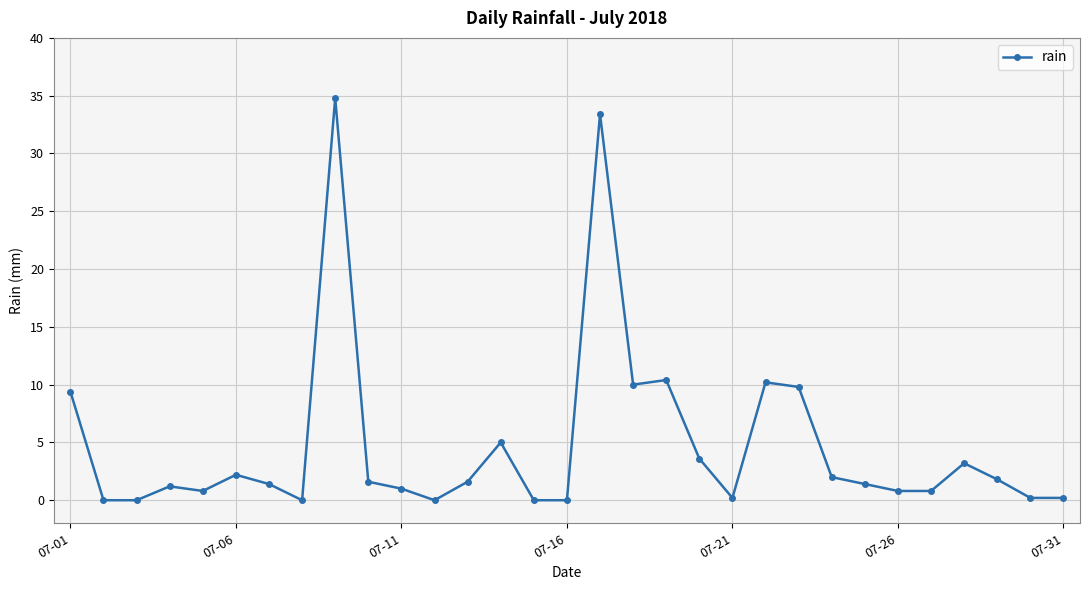

True or false: the data has more than 0 interior local peaks.

True